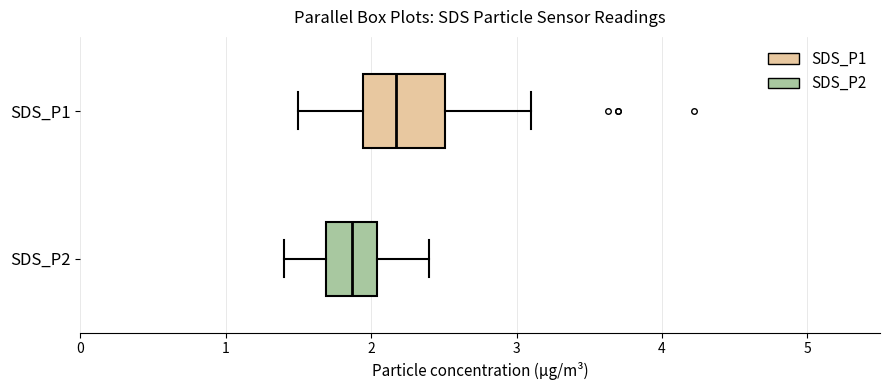

Which box is the widest, from its left edge to its right edge?

SDS_P1